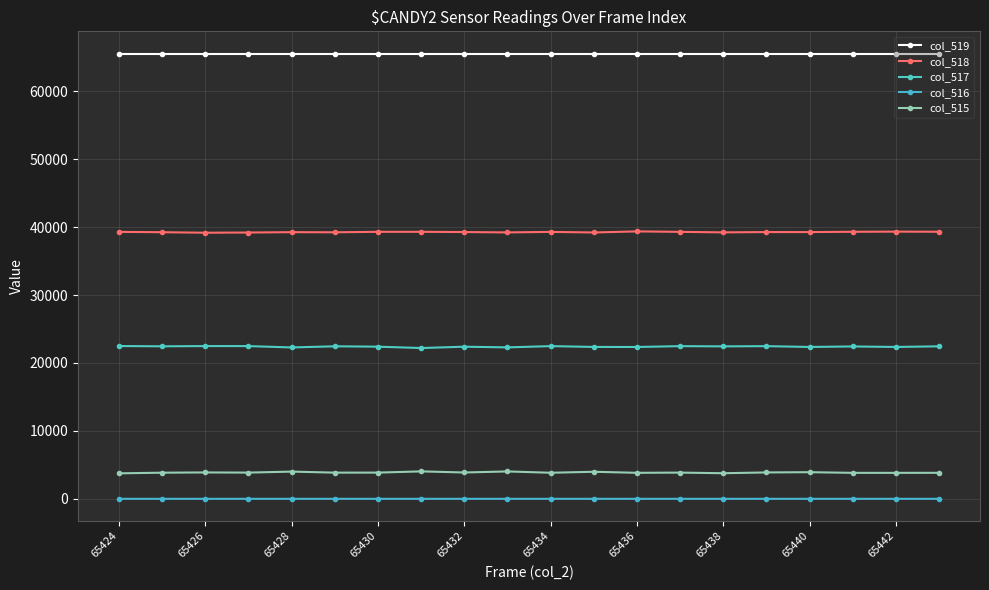

What is the value of the col_516 point at the 17th from the left?

1